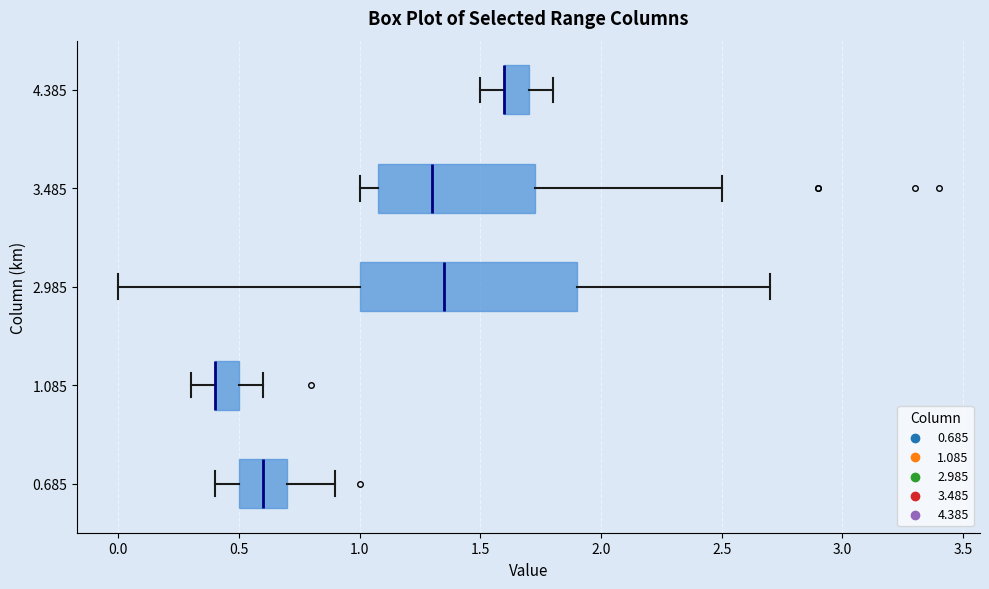

Reading bottom to top, transcribe this box plot: for each box, give where its median line is, the range the box spans, and where its two whiskers end, as read against the x-axis. The values are not printed on the chart, so give them approximately, as read against the axis.

0.685: median 0.60, box 0.50 to 0.70, whiskers 0.40 to 0.90
1.085: median 0.40 (drawn on the box's left edge), box 0.40 to 0.50, whiskers 0.30 to 0.60
2.985: median 1.35, box 1.00 to 1.90, whiskers 0.00 to 2.70
3.485: median 1.30, box 1.10 to 1.75, whiskers 1.00 to 2.50
4.385: median 1.60 (drawn on the box's left edge), box 1.60 to 1.70, whiskers 1.50 to 1.80